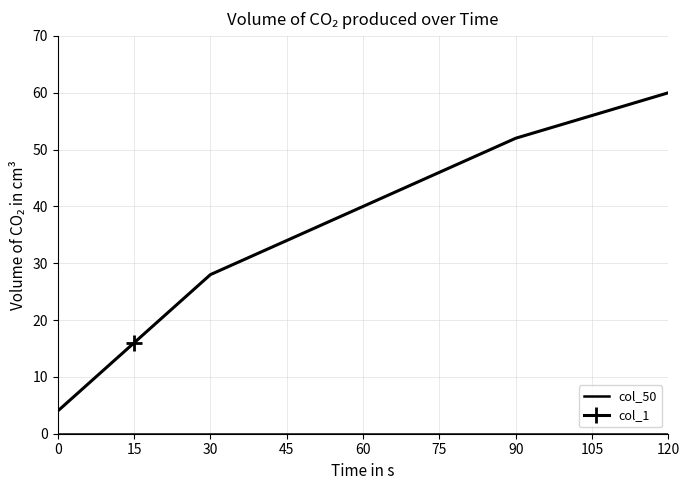

What is the greatest value displayed?

60